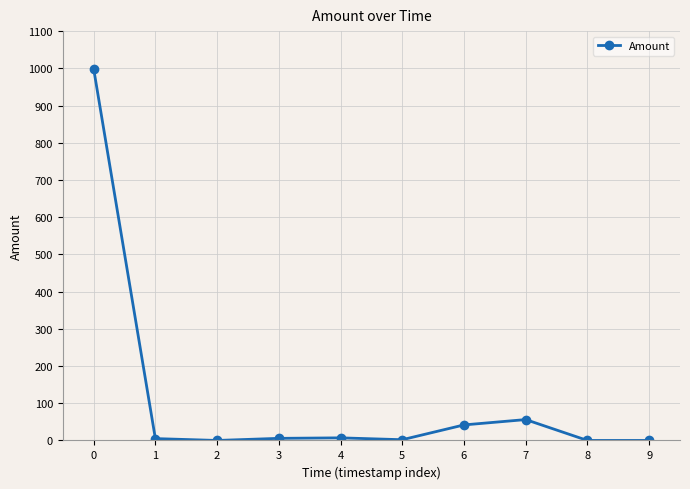

True or false: the data has more than 1 interior local peaks.

True